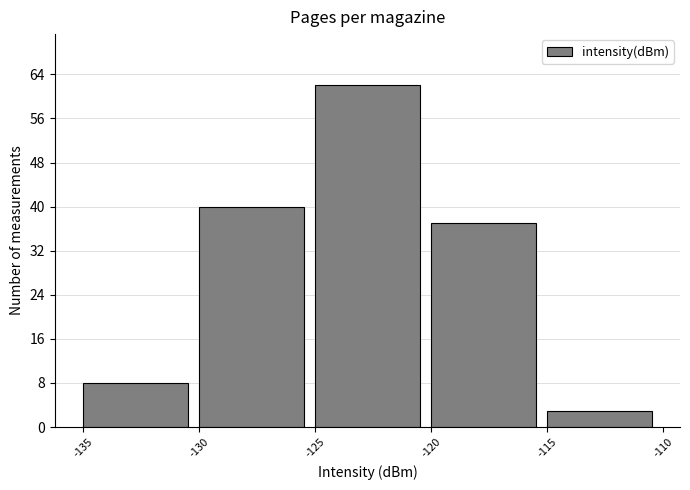

What is the height of the bar covering -120 to -115 on the x-axis? The values are not printed on the chart, so give them approximately, as read against the axis.

37